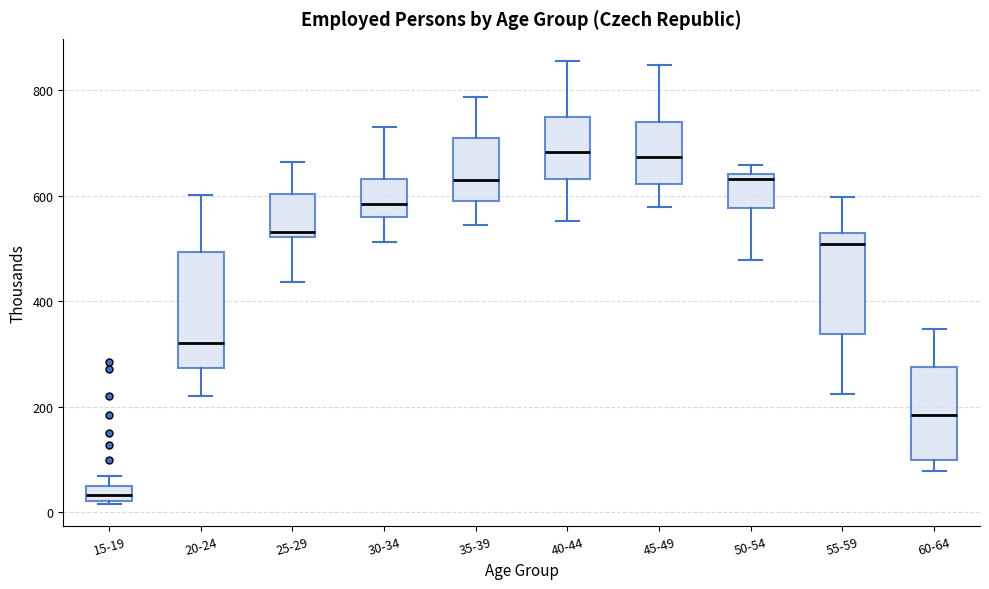

Where does the lower whisker of the box for 25-29 end on the y-axis? The values are not printed on the chart, so give them approximately, as read against the axis.

440